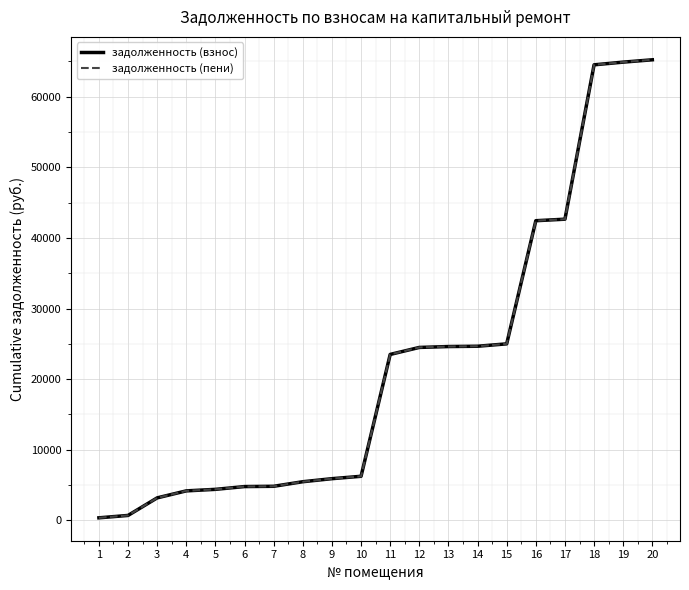

Which has a higher value, 9 or 17?

17